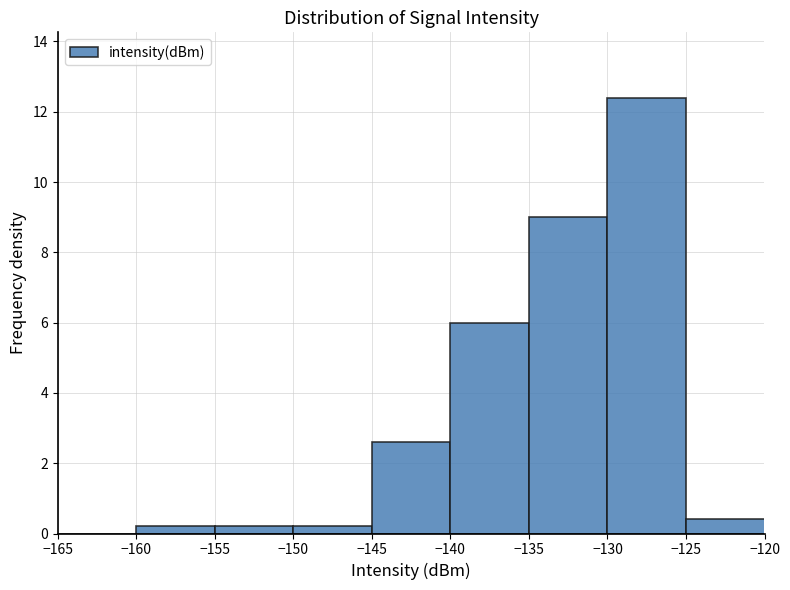

How tall is the bar that spans -130 to -125 on the x-axis? The values are not printed on the chart, so give them approximately, as read against the axis.

12.4